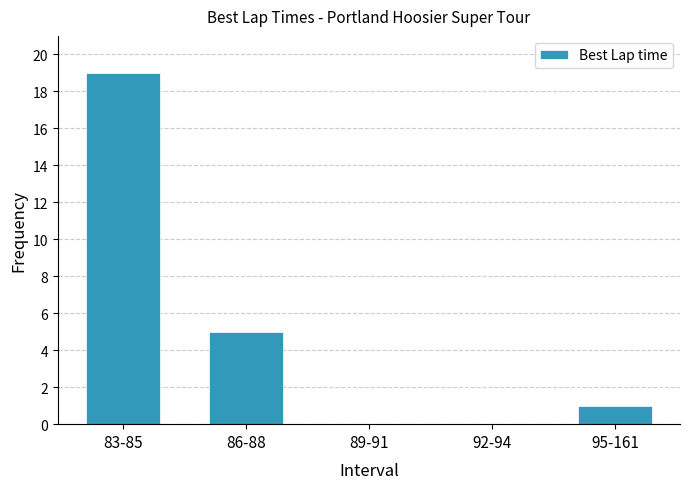

Reading left to right, transcribe all the data shown in this chart.

83-85=19	86-88=5	89-91=0	92-94=0	95-161=1